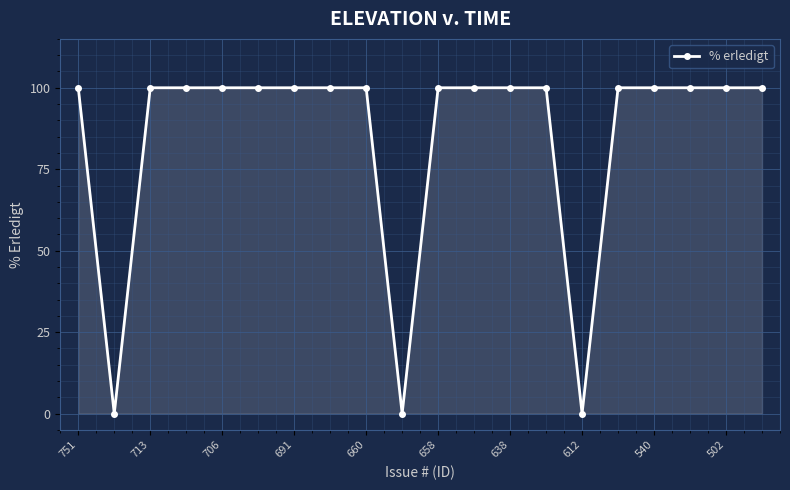

Reading left to right, extract all data points from this chart.

100	0	100	100	100	100	100	100	100	0	100	100	100	100	0	100	100	100	100	100